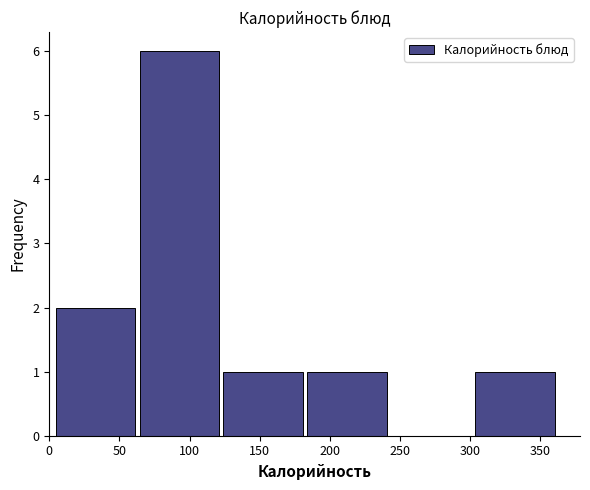

Reading left to right, transcribe this chart: for each bar, give the range it covers on the x-axis and its height. Neither the bar edges nor the heights are printed on the chart, so give them approximately, as read against the axes.

5 to 65: 2
65 to 125: 6
125 to 185: 1
185 to 240: 1
240 to 300: 0
300 to 360: 1